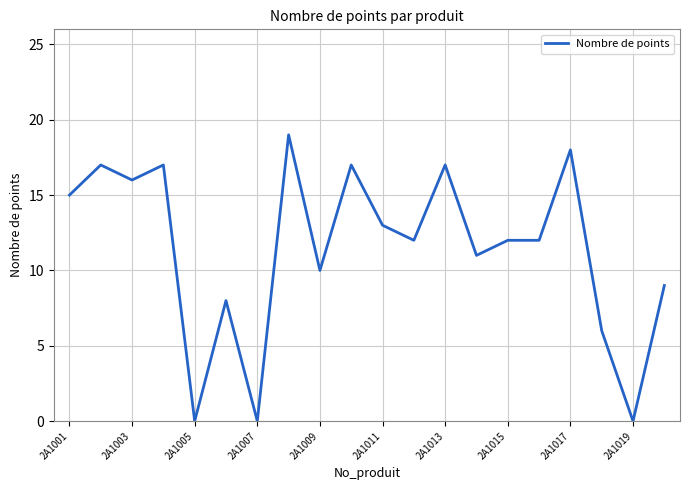

What is the difference between the maximum and minimum values?

19